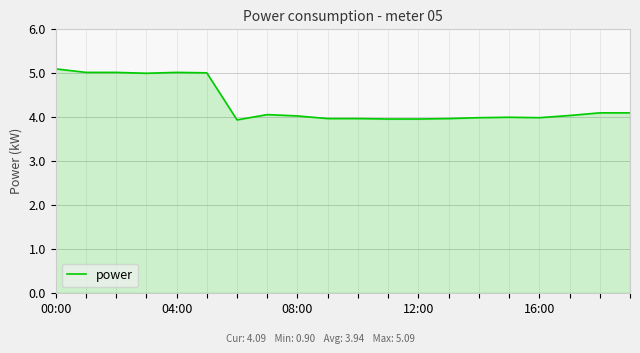

What is the difference between the maximum and minimum values?

1.2